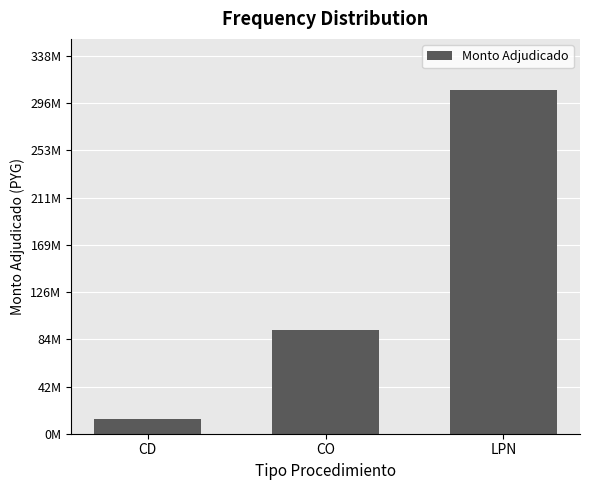

List the labels in order of value, smallest first.

CD, CO, LPN